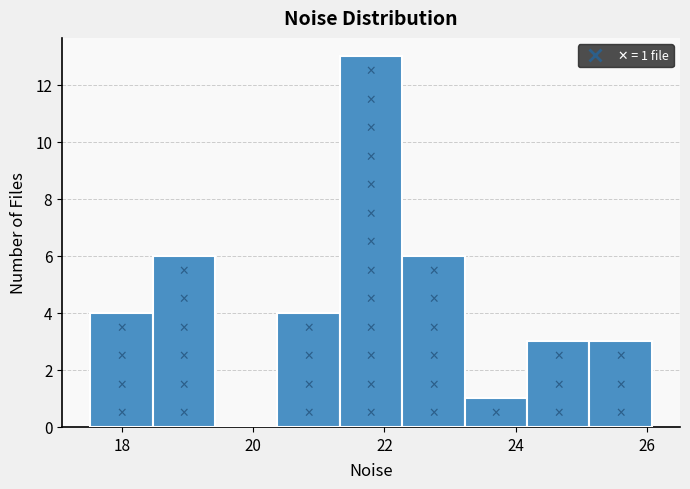

Which range on the x-axis has the tallest bar?

21.4 to 22.2